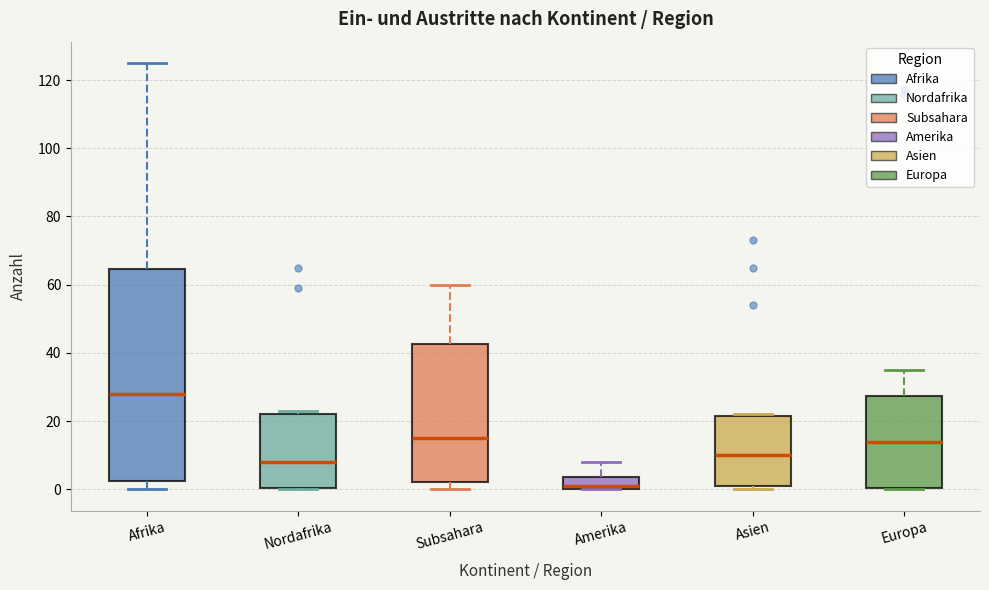

Reading left to right, read every box against the y-axis: the position of its median line, the range the box covers, and the ends of its whiskers. The values are not printed on the chart, so give them approximately, as read against the axis.

Afrika: median 28, box 2 to 64, whiskers 0 to 126
Nordafrika: median 8, box 0 to 22, whiskers 0 to 24
Subsahara: median 16, box 2 to 42, whiskers 0 to 60
Amerika: median 2, box 0 to 4, whiskers 0 to 8
Asien: median 10, box 2 to 22, whiskers 0 to 22
Europa: median 14, box 0 to 28, whiskers 0 to 36